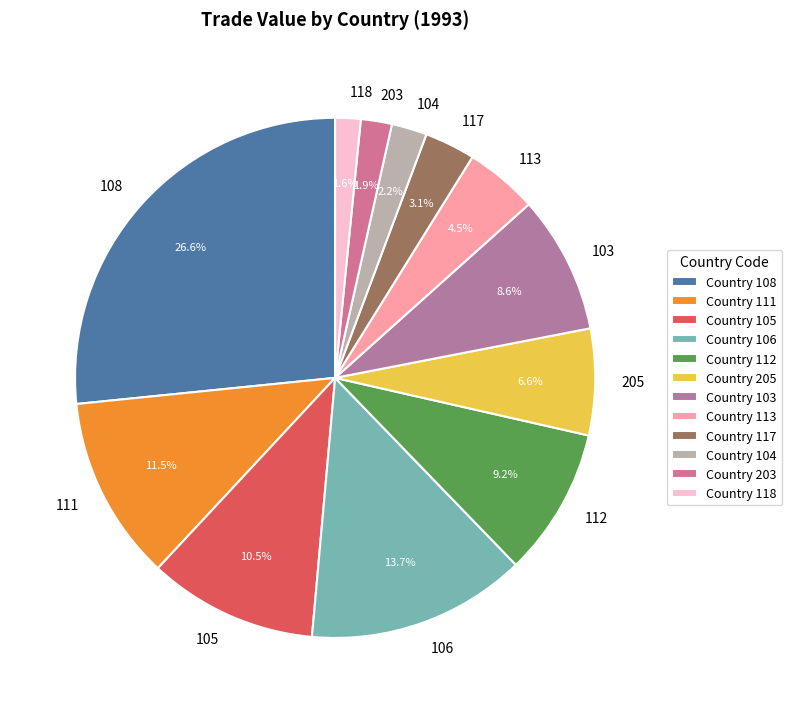

Is there a majority slice in this chart?

No